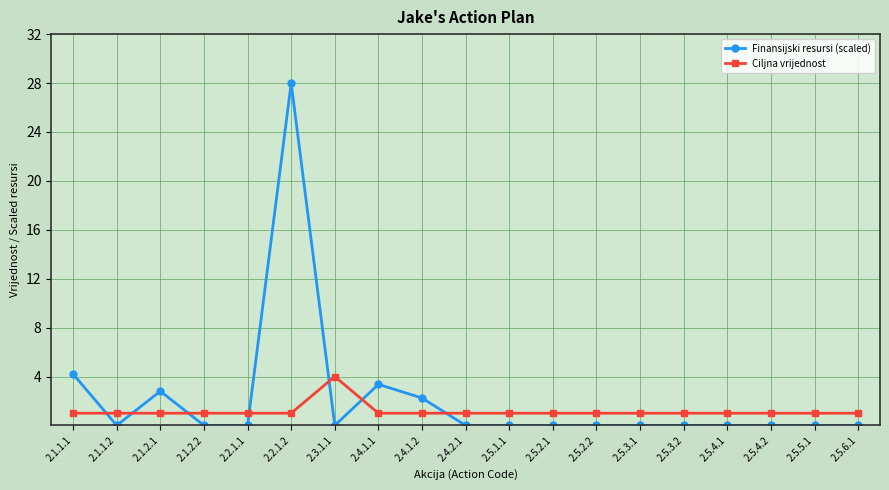

Which series has the largest total across all categories?

Finansijski resursi (scaled)